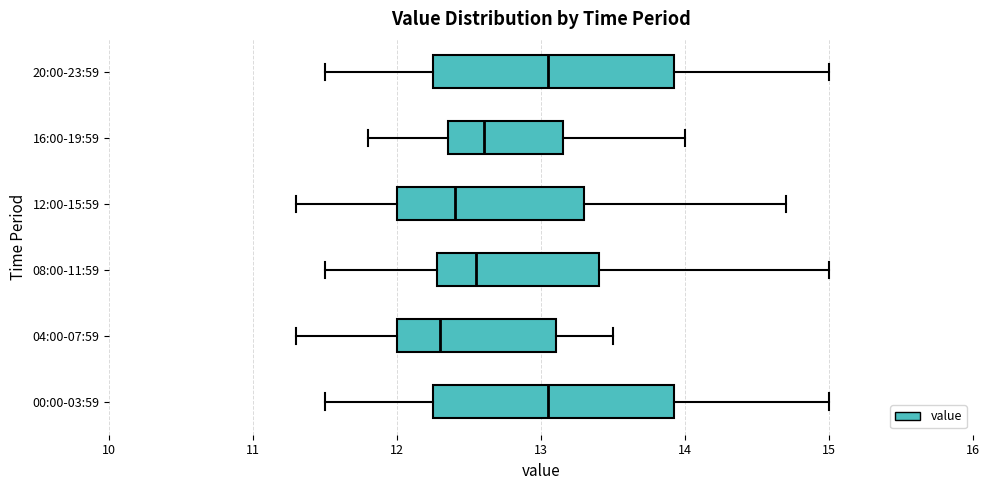

Reading bottom to top, read every box against the x-axis: the position of its median line, the range the box covers, and the ends of its whiskers. The values are not printed on the chart, so give them approximately, as read against the axis.

00:00-03:59: median 13.1, box 12.3 to 13.9, whiskers 11.5 to 15.0
04:00-07:59: median 12.3, box 12.0 to 13.1, whiskers 11.3 to 13.5
08:00-11:59: median 12.6, box 12.3 to 13.4, whiskers 11.5 to 15.0
12:00-15:59: median 12.4, box 12.0 to 13.3, whiskers 11.3 to 14.7
16:00-19:59: median 12.6, box 12.4 to 13.2, whiskers 11.8 to 14.0
20:00-23:59: median 13.1, box 12.3 to 13.9, whiskers 11.5 to 15.0